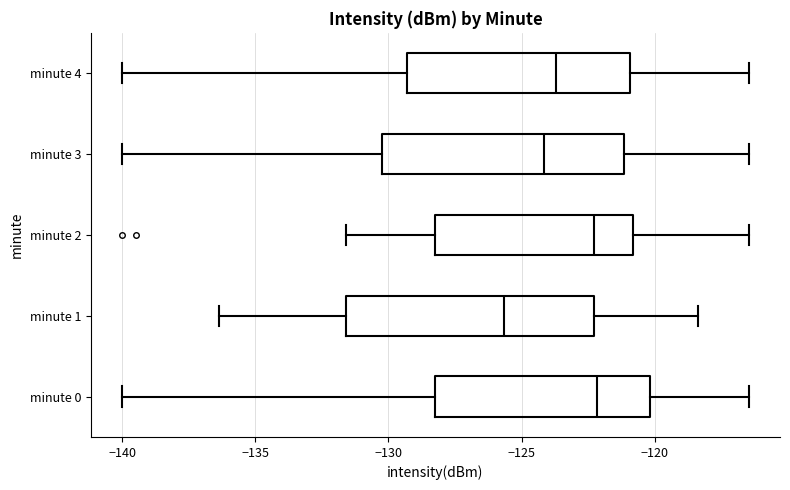

Which box has the furthest to the left median line?

minute 1